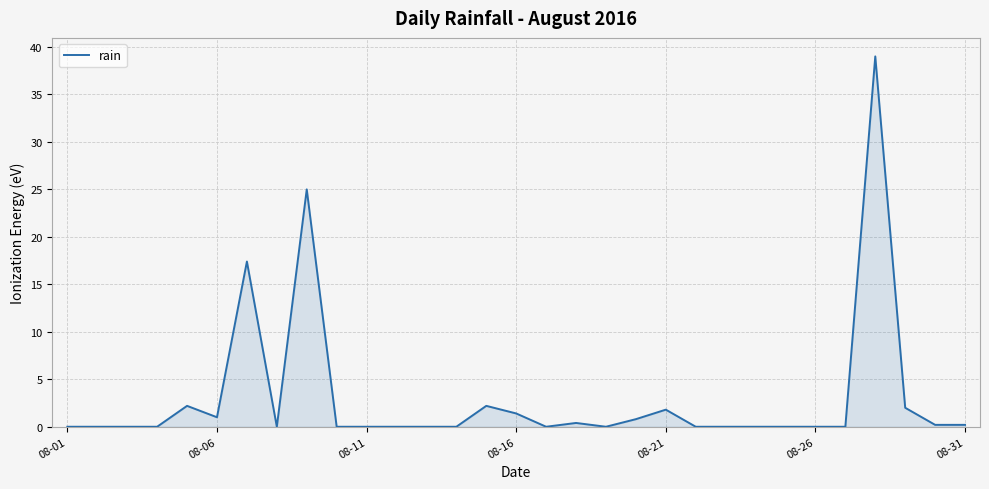

True or false: the data shows 0.0 at 08-11.

True